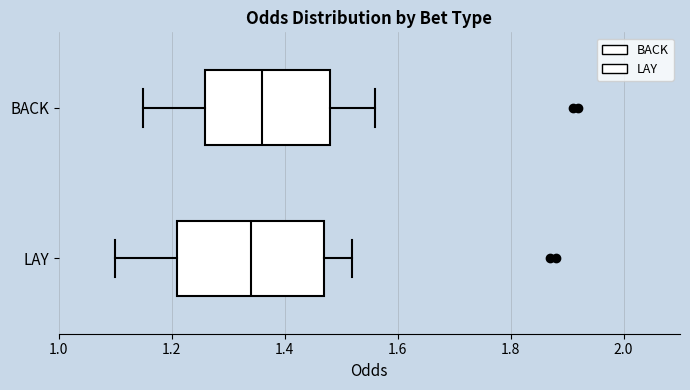

Reading bottom to top, transcribe this box plot: for each box, give where its median line is, the range the box spans, and where its two whiskers end, as read against the x-axis. The values are not printed on the chart, so give them approximately, as read against the axis.

LAY: median 1.34, box 1.22 to 1.48, whiskers 1.10 to 1.52
BACK: median 1.36, box 1.26 to 1.48, whiskers 1.16 to 1.56